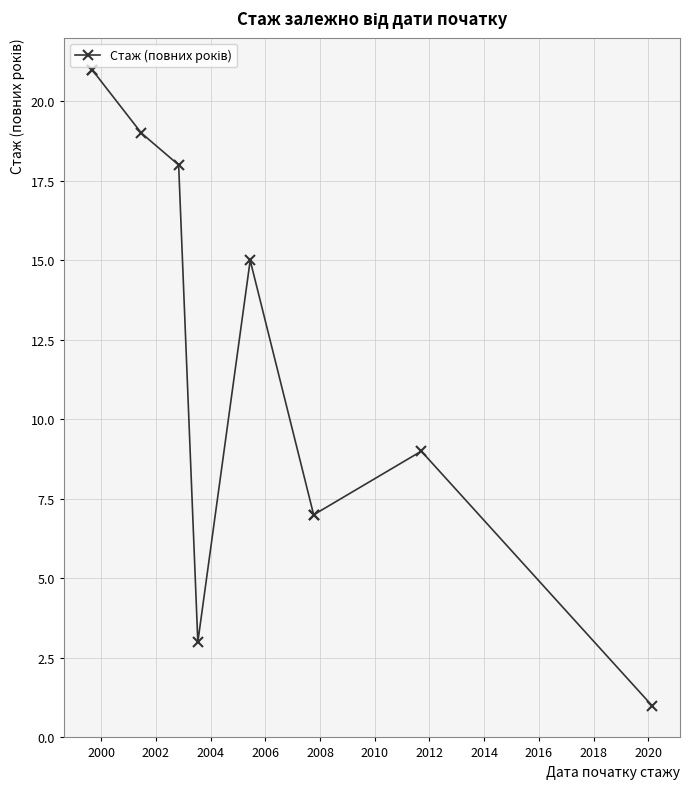

What is the minimum value shown in the chart?

1